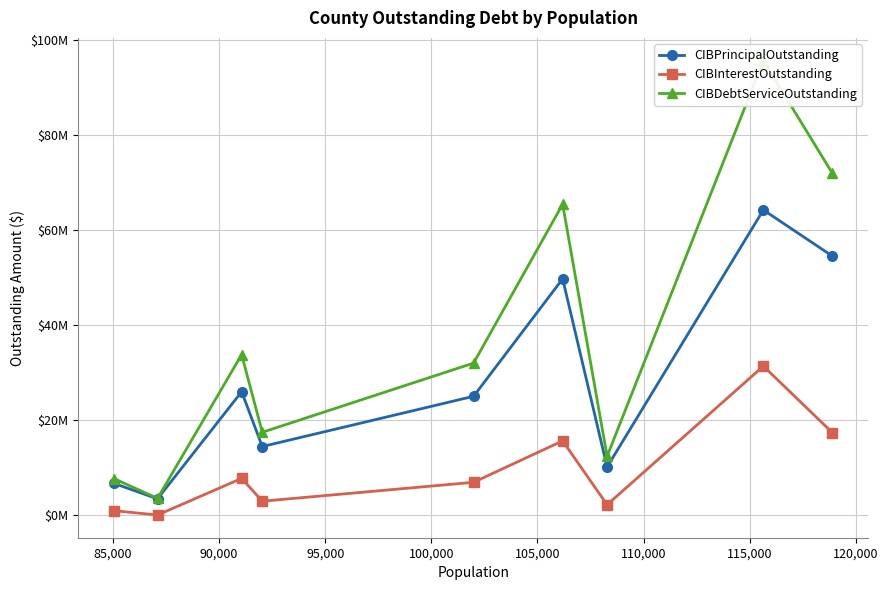

Rank the series at 110,000 from highest to lowest value.

CIBDebtServiceOutstanding, CIBPrincipalOutstanding, CIBInterestOutstanding